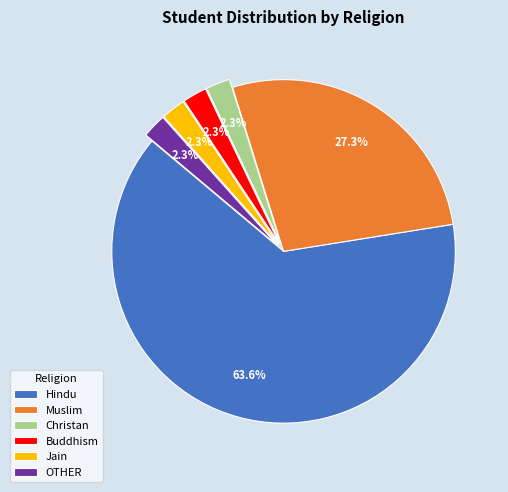

Which category has the biggest portion of the pie?

Hindu